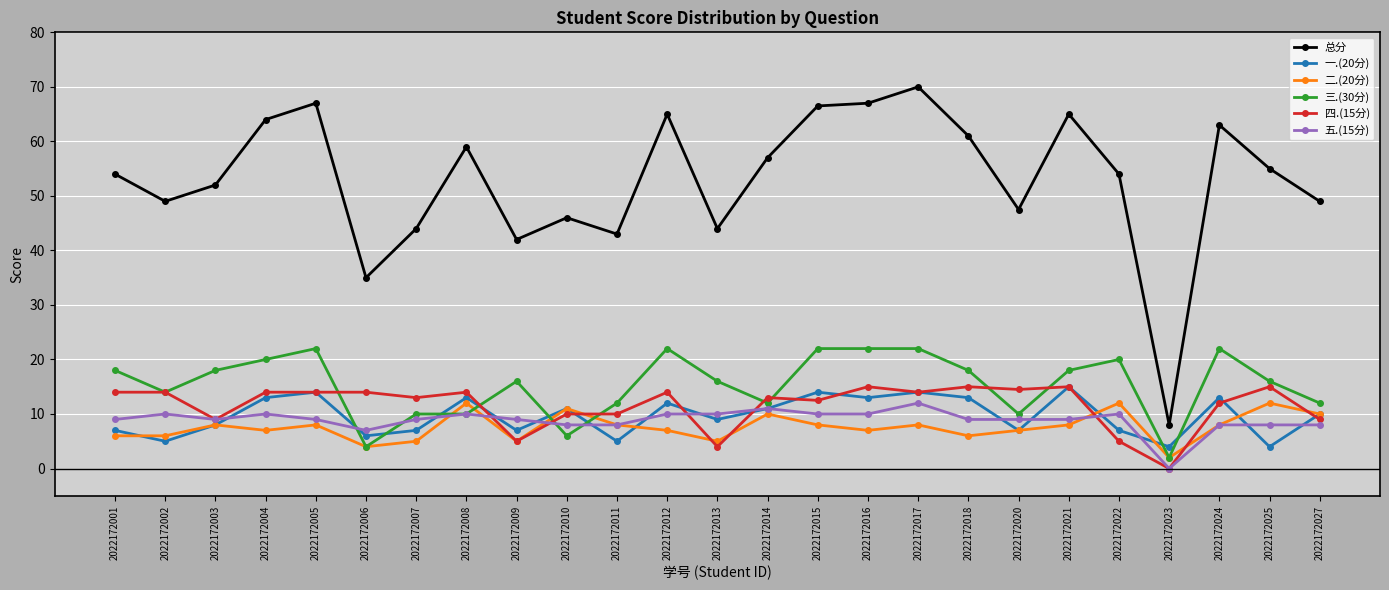

What is the difference between the second highest and minimum values in the 五.(15分) series?

11.0